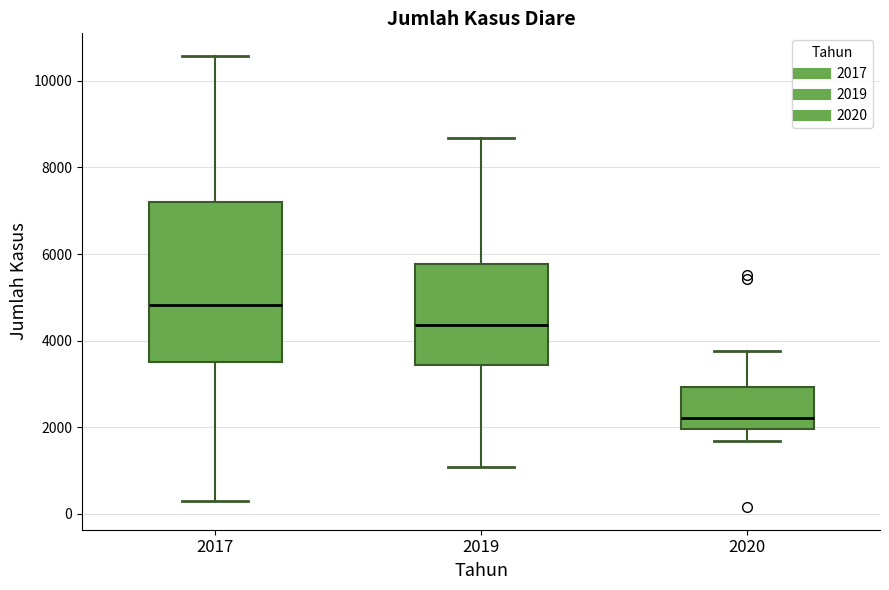

Reading left to right, transcribe this box plot: for each box, give where its median line is, the range the box spans, and where its two whiskers end, as read against the y-axis. The values are not printed on the chart, so give them approximately, as read against the axis.

2017: median 4800, box 3600 to 7200, whiskers 200 to 10600
2019: median 4400, box 3400 to 5800, whiskers 1000 to 8600
2020: median 2200, box 2000 to 3000, whiskers 1600 to 3800